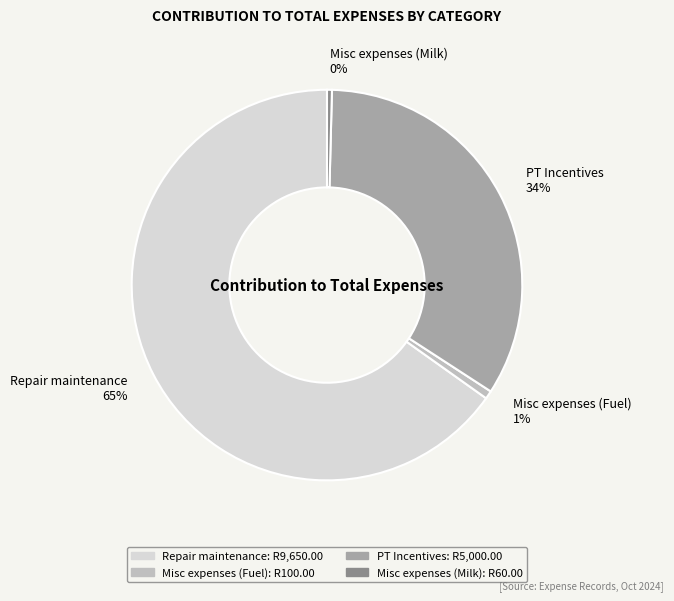

Count the number of slices in the pie.

4